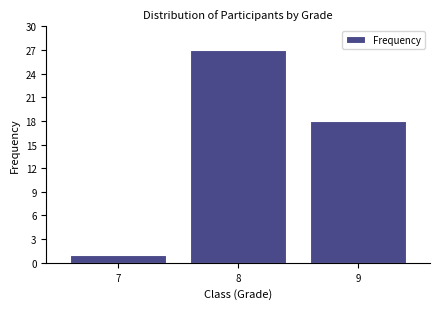

Reading left to right, what are all the values shown in this chart?

1	27	18